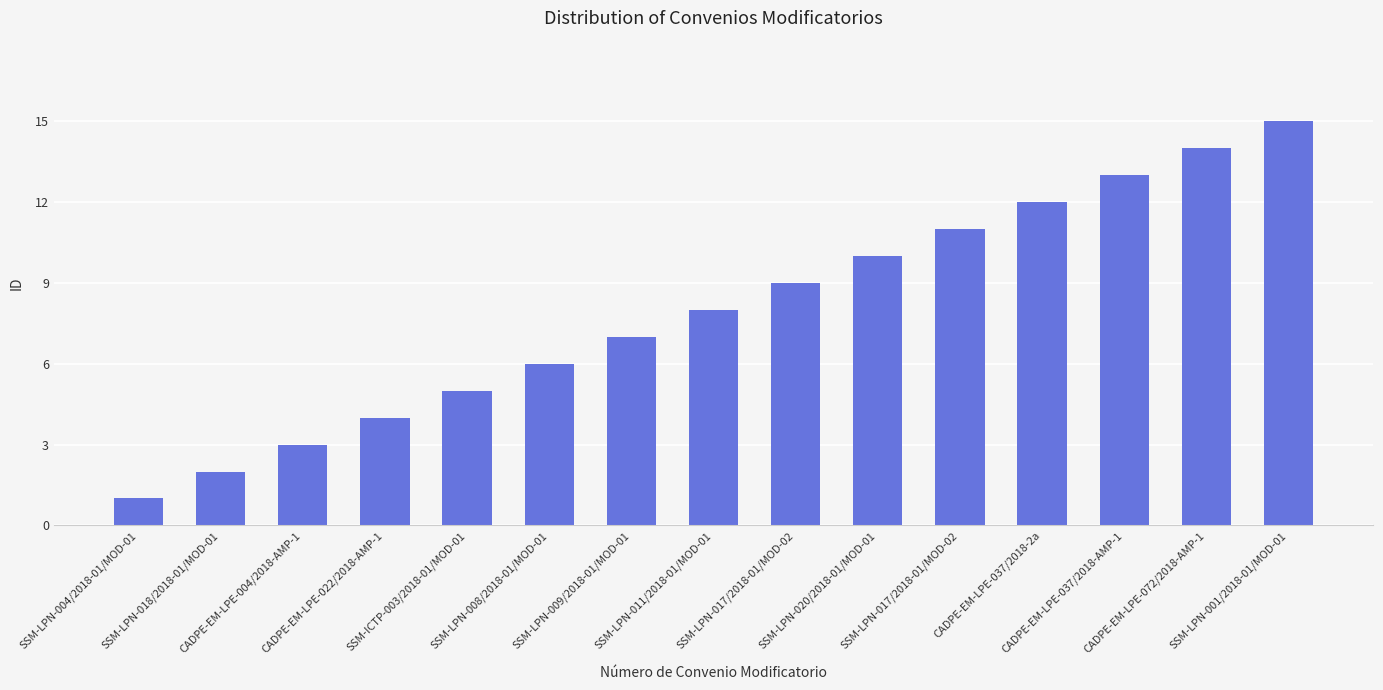

How many data points are less than 8?

7